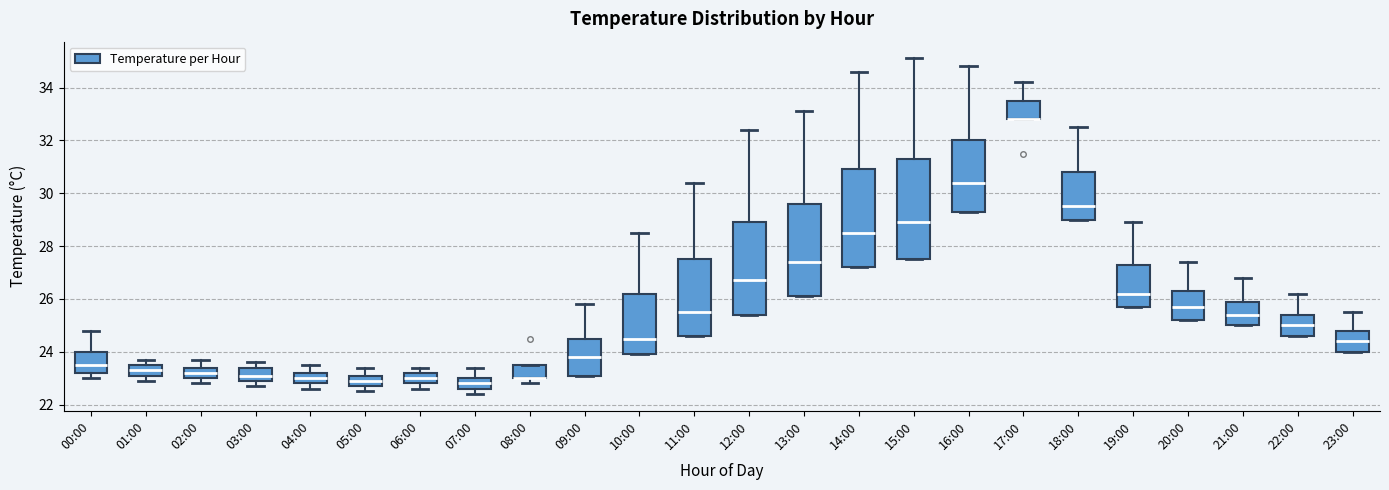

Reading left to right, read every box against the y-axis: the position of its median line, the range the box covers, and the ends of its whiskers. The values are not printed on the chart, so give them approximately, as read against the axis.

00:00: median 23.6, box 23.2 to 24.0, whiskers 23.0 to 24.8
01:00: median 23.4, box 23.2 to 23.6, whiskers 23.0 to 23.8
02:00: median 23.2, box 23.0 to 23.4, whiskers 22.8 to 23.8
03:00: median 23.2, box 23.0 to 23.4, whiskers 22.8 to 23.6
04:00: median 23.0, box 22.8 to 23.2, whiskers 22.6 to 23.6
05:00: median 23.0, box 22.8 to 23.2, whiskers 22.6 to 23.4
06:00: median 23.0, box 22.8 to 23.2, whiskers 22.6 to 23.4
07:00: median 22.8, box 22.6 to 23.0, whiskers 22.4 to 23.4
08:00: median 23.0 (drawn on the box's lower edge), box 23.0 to 23.6, whiskers 22.8 to 23.6
09:00: median 23.8, box 23.2 to 24.6, whiskers 23.2 to 25.8
10:00: median 24.6, box 24.0 to 26.2, whiskers 24.0 to 28.6
11:00: median 25.6, box 24.6 to 27.6, whiskers 24.6 to 30.4
12:00: median 26.8, box 25.4 to 29.0, whiskers 25.4 to 32.4
13:00: median 27.4, box 26.2 to 29.6, whiskers 26.2 to 33.2
14:00: median 28.6, box 27.2 to 31.0, whiskers 27.2 to 34.6
15:00: median 29.0, box 27.6 to 31.4, whiskers 27.6 to 35.2
16:00: median 30.4, box 29.4 to 32.0, whiskers 29.4 to 34.8
17:00: median 32.8 (drawn on the box's lower edge), box 32.8 to 33.6, whiskers 32.8 to 34.2
18:00: median 29.6, box 29.0 to 30.8, whiskers 29.0 to 32.6
19:00: median 26.2, box 25.8 to 27.4, whiskers 25.8 to 29.0
20:00: median 25.8, box 25.2 to 26.4, whiskers 25.2 to 27.4
21:00: median 25.4, box 25.0 to 26.0, whiskers 25.0 to 26.8
22:00: median 25.0, box 24.6 to 25.4, whiskers 24.6 to 26.2
23:00: median 24.4, box 24.0 to 24.8, whiskers 24.0 to 25.6